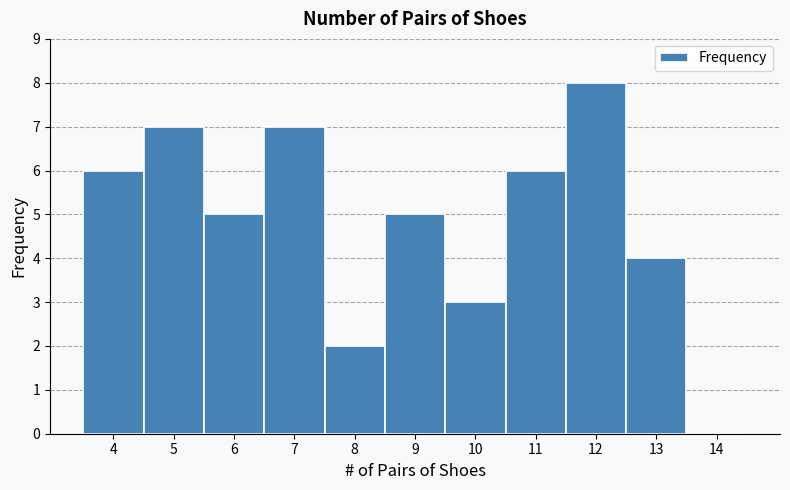

Reading left to right, list every bar in this chart as the range it spans on the x-axis followed by its height. The values are not printed on the chart, so give them approximately, as read against the axis.

3.5 to 4.5: 6
4.5 to 5.5: 7
5.5 to 6.5: 5
6.5 to 7.5: 7
7.5 to 8.5: 2
8.5 to 9.5: 5
9.5 to 10.5: 3
10.5 to 11.5: 6
11.5 to 12.5: 8
12.5 to 13.5: 4
13.5 to 14.5: 0